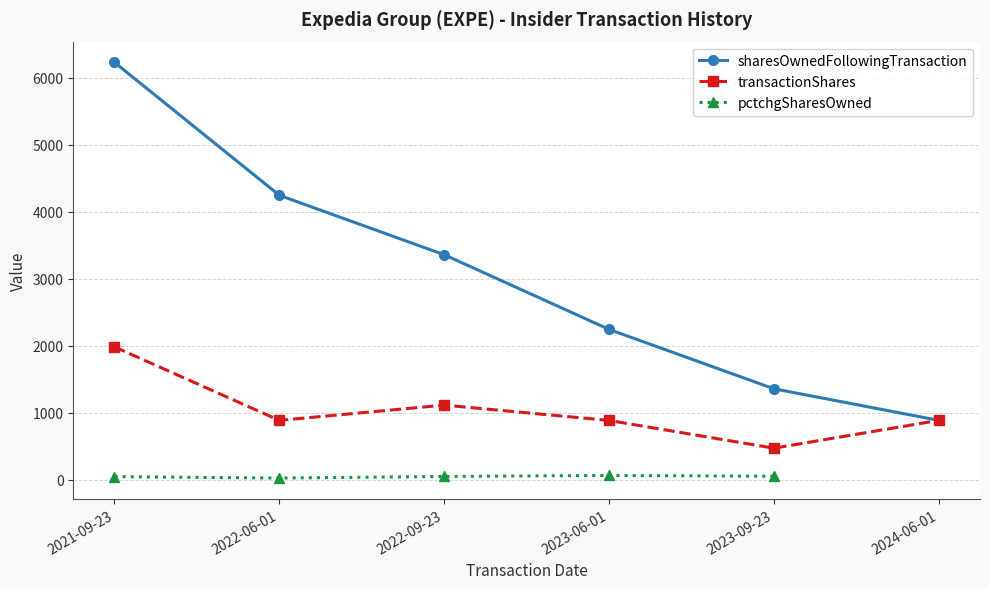

What is the label of the 6th point from the left?

2024-06-01